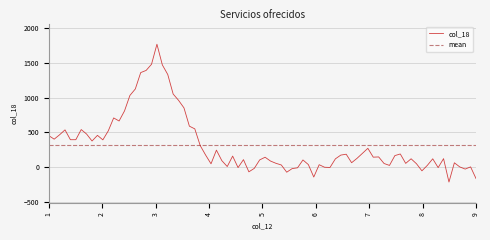

What is the maximum value for col_18?

1762.1